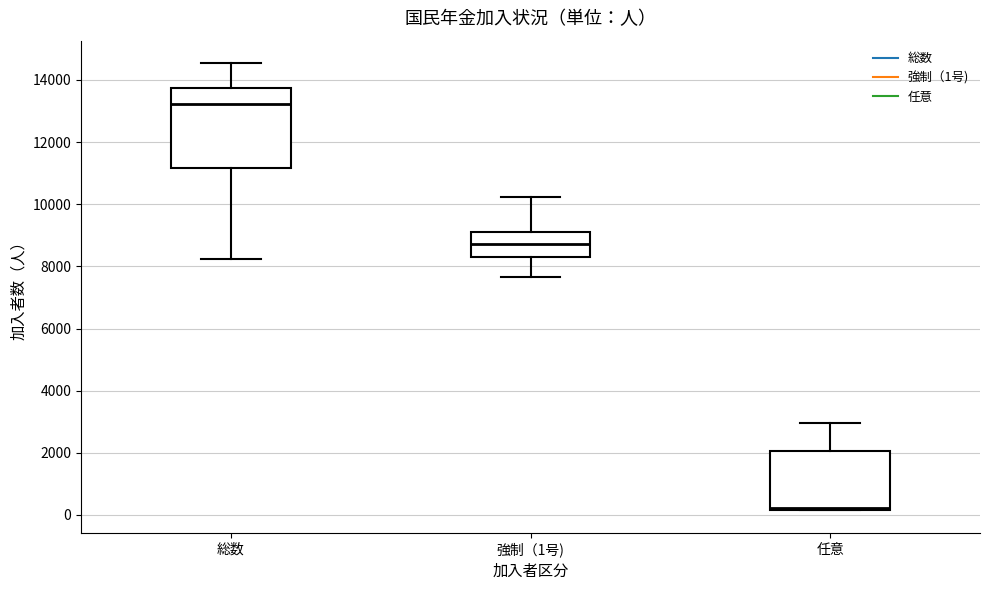

Reading left to right, transcribe this box plot: for each box, give where its median line is, the range the box spans, and where its two whiskers end, as read against the y-axis. The values are not printed on the chart, so give them approximately, as read against the axis.

総数: median 13200, box 11200 to 13800, whiskers 8200 to 14600
強制（1号): median 8800, box 8400 to 9000, whiskers 7600 to 10200
任意: median 200 (just above the box's lower edge), box 200 to 2000, whiskers 200 to 3000